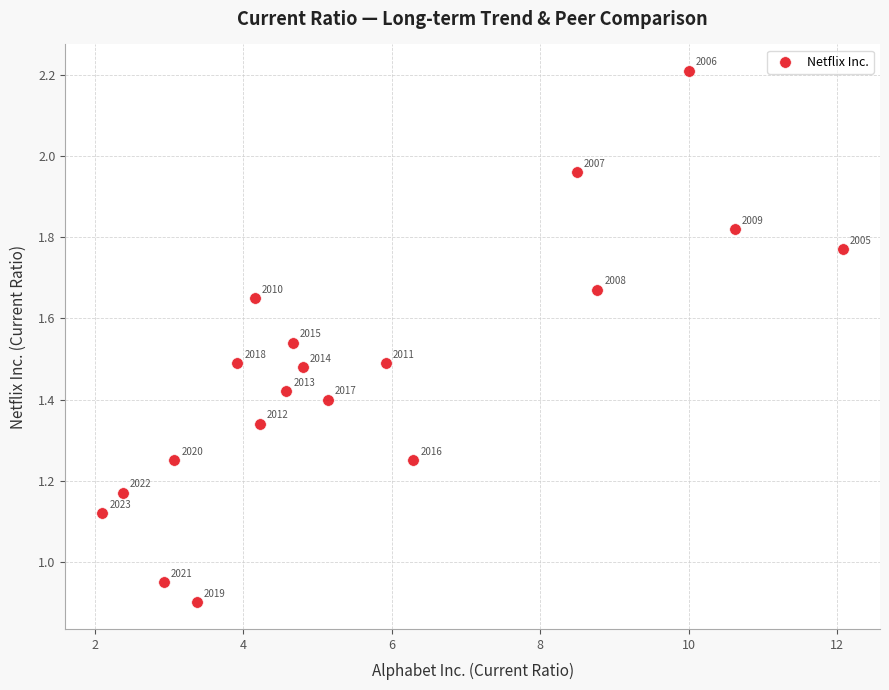

What is the range of X values (max minus min)?

10.0